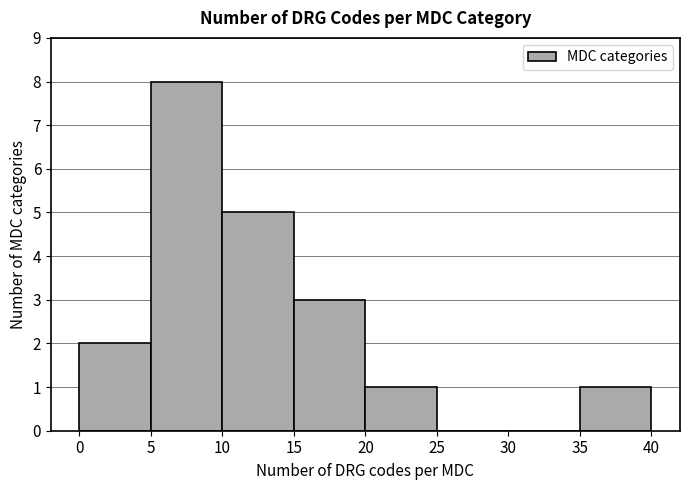

How tall is the bar that spans 10 to 15 on the x-axis? The values are not printed on the chart, so give them approximately, as read against the axis.

5